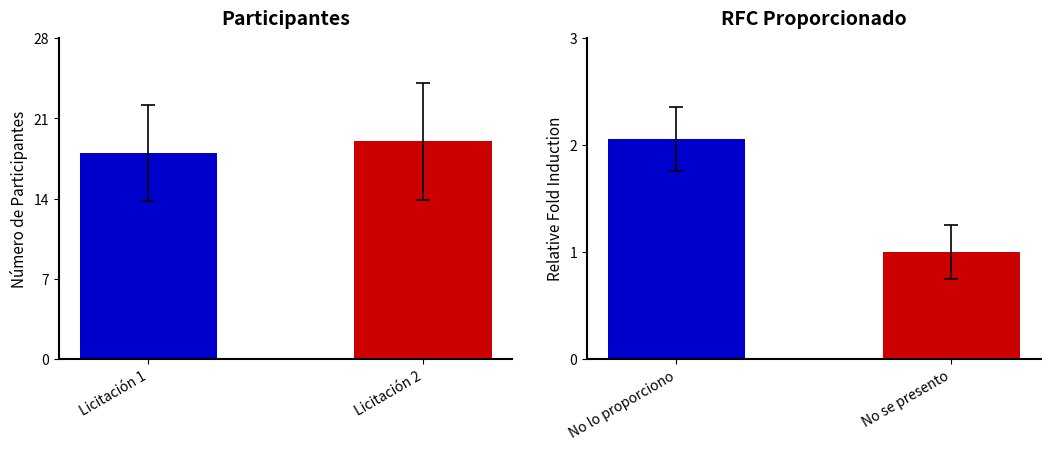

The chart shows a value of 1 at 8. True or false?

False